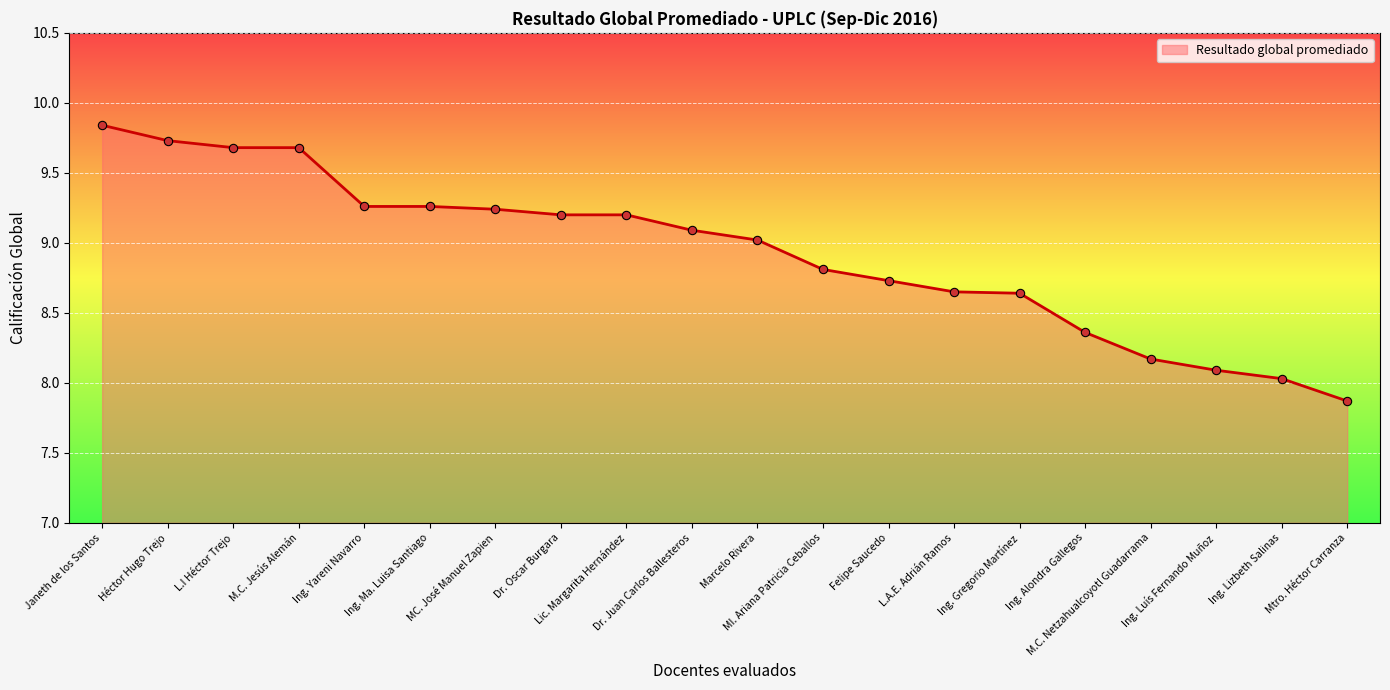

Which label corresponds to the smallest value in the chart?

Mtro. Héctor Carranza